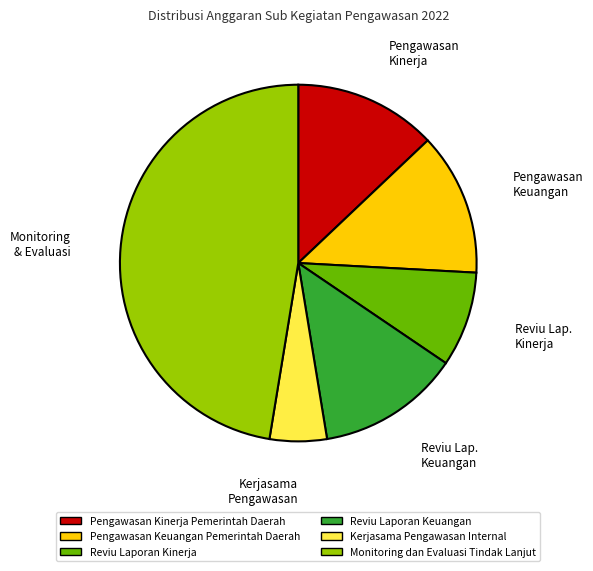

Count the number of slices in the pie.

6